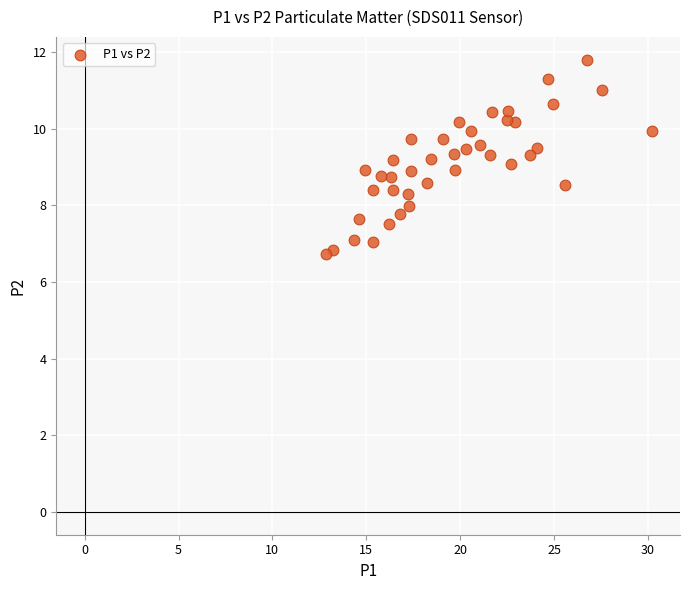

What is the range of X values (max minus min)?

17.4